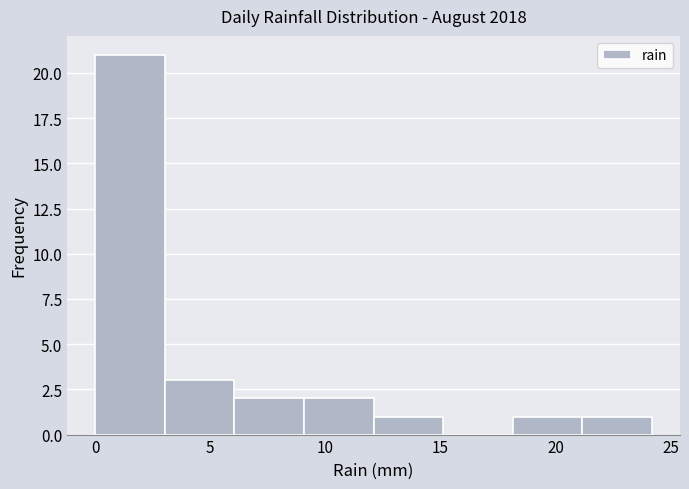

Reading left to right, list every bar in this chart as the range it spans on the x-axis followed by its height. Neither the bar edges nor the heights are printed on the chart, so give them approximately, as read against the axes.

0 to 3: 21
3 to 6: 3
6 to 9: 2
9 to 12: 2
12 to 15: 1
15 to 18: 0
18 to 21: 1
21 to 24: 1